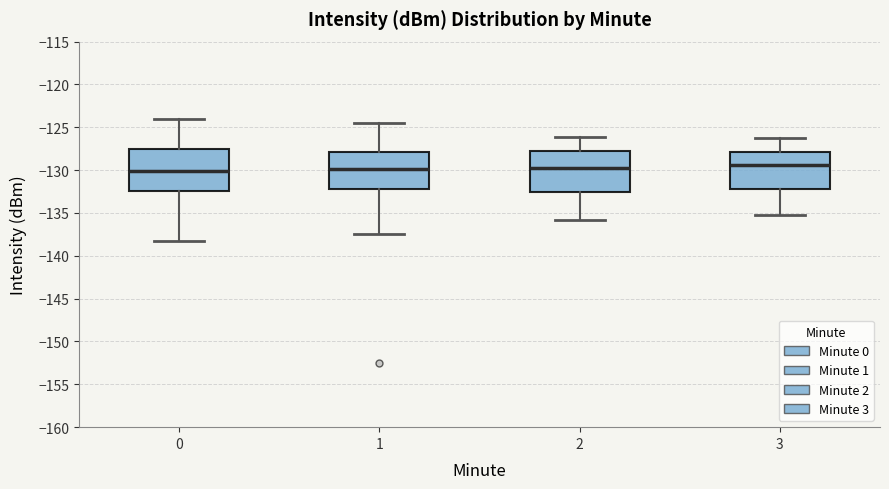

Reading left to right, transcribe this box plot: for each box, give where its median line is, the range the box spans, and where its two whiskers end, as read against the y-axis. The values are not printed on the chart, so give them approximately, as read against the axis.

0: median -130.0, box -132.5 to -127.5, whiskers -138.5 to -124.0
1: median -130.0, box -132.0 to -128.0, whiskers -137.5 to -124.5
2: median -129.5, box -132.5 to -128.0, whiskers -136.0 to -126.0
3: median -129.5, box -132.0 to -128.0, whiskers -135.0 to -126.0